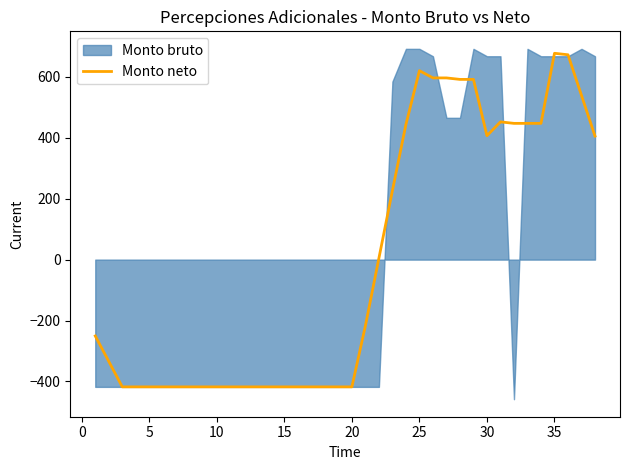

Is it true that Monto neto equals 407.1 at 30?

True